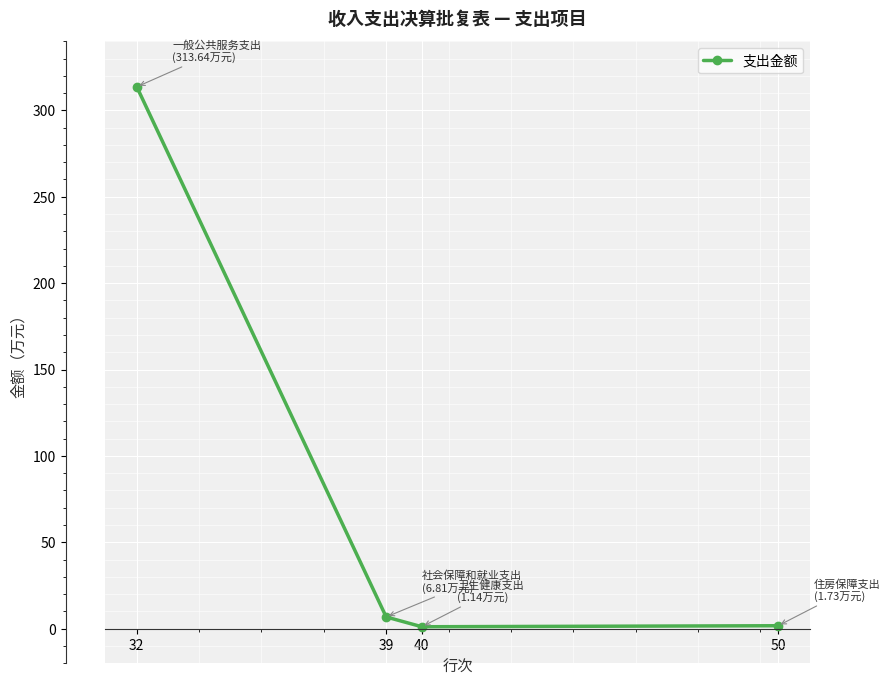

What is the smallest value displayed?

1.1